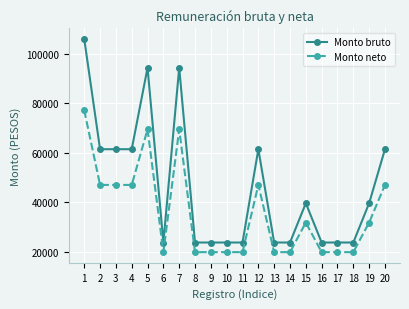

Is the value of Monto bruto at 10 greater than the value of Monto neto at 15?

No